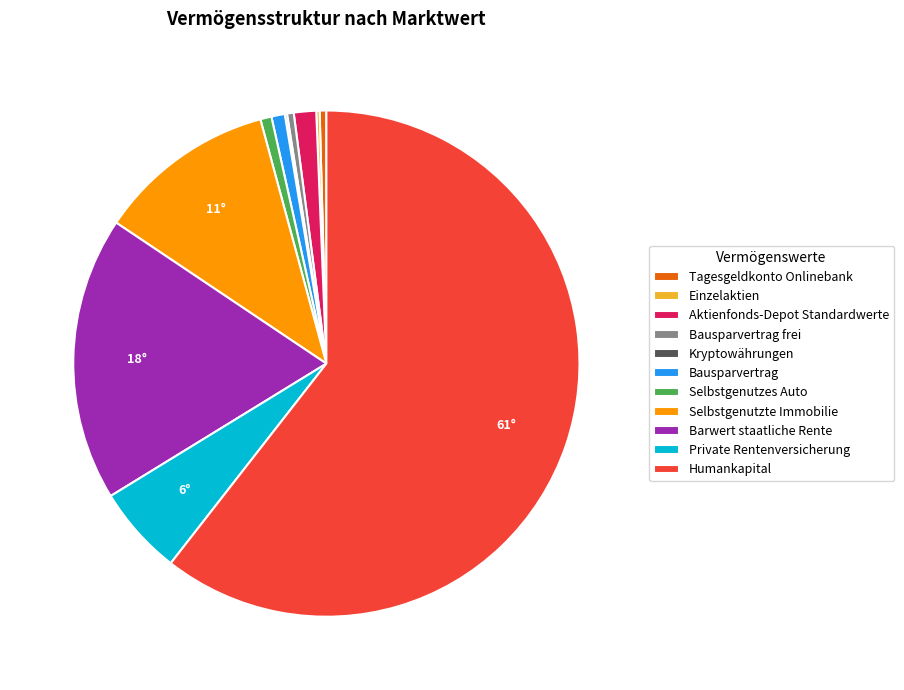

Which slice is the largest?

Humankapital